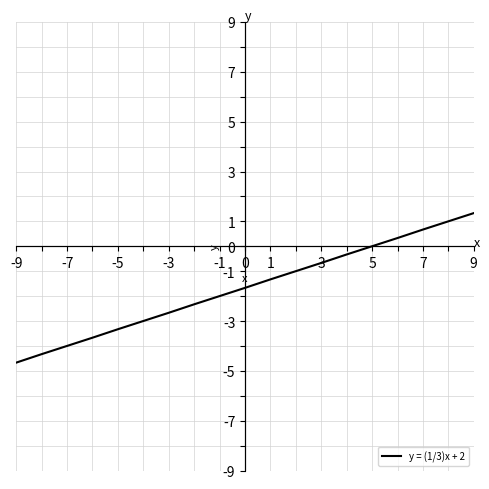

Is this an area chart (filled region under the line)?

No